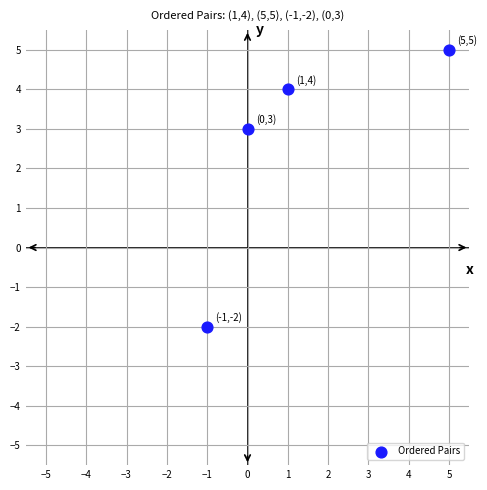

What is the range of X values (max minus min)?

6